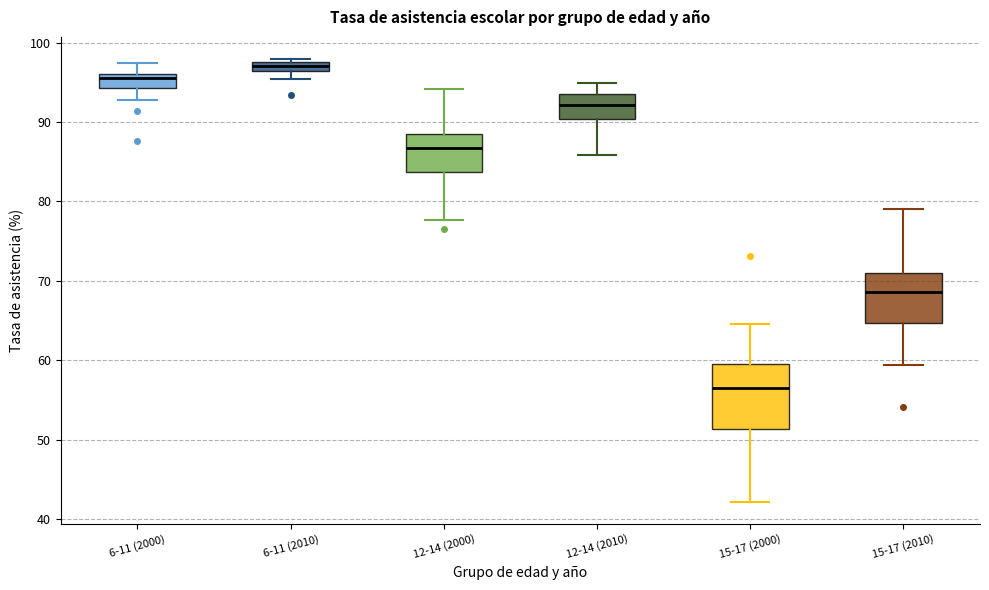

Which box has the lowest median line?

15-17 (2000)